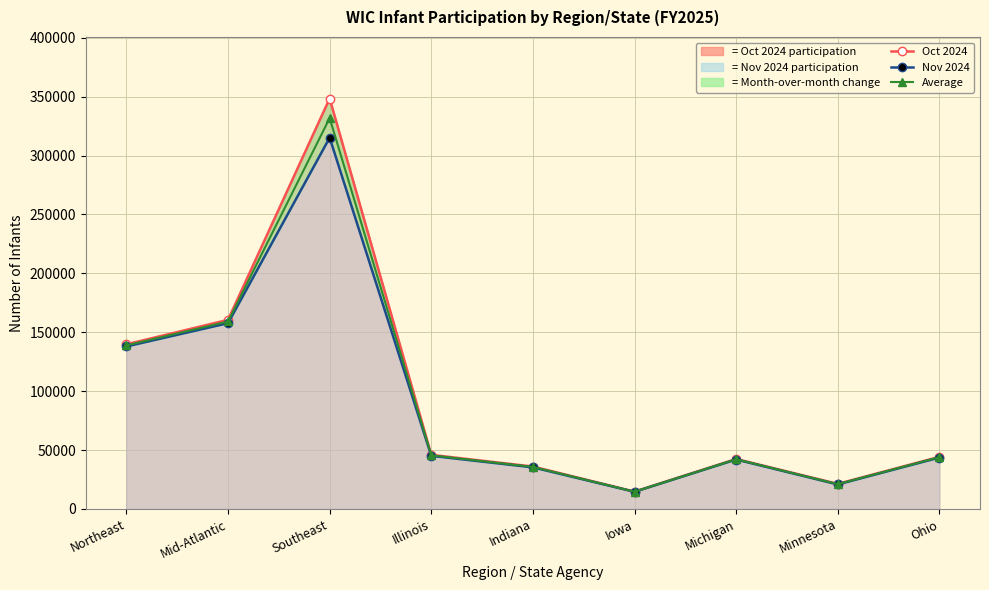

Which series changed the most between Minnesota and Ohio?

Oct 2024